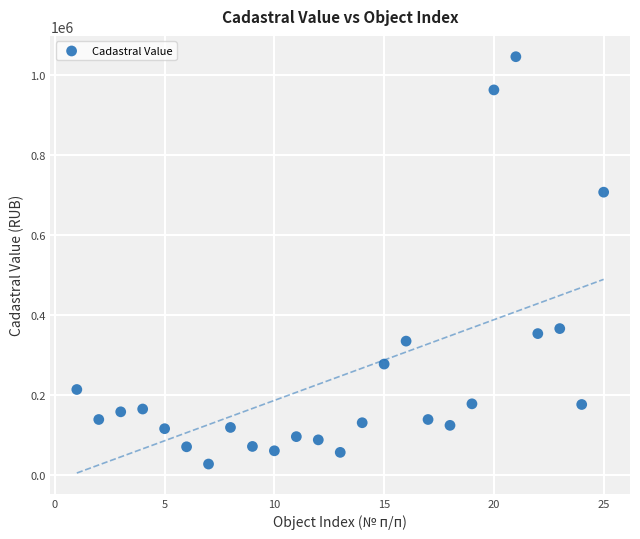

What is the range of X values (max minus min)?

24.0